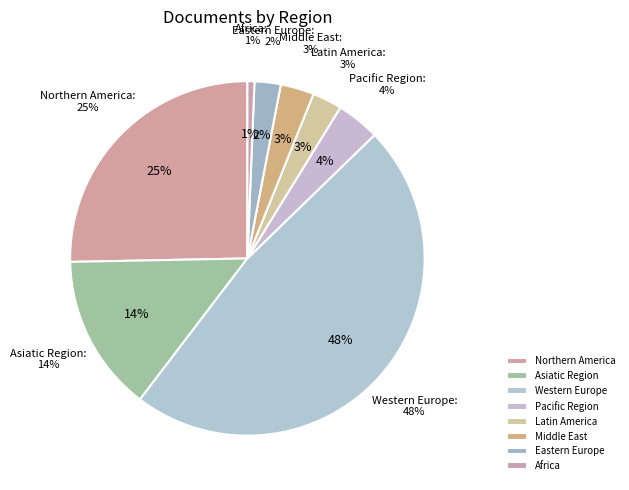

Which has a higher value, Northern America or Middle East?

Northern America